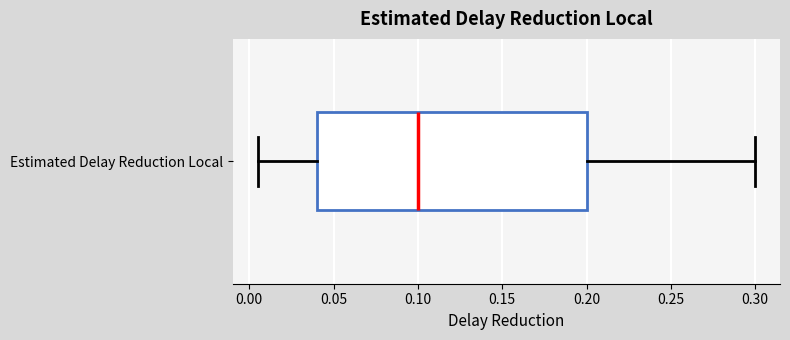

Transcribe this box plot: give where the median line is, the range the box spans, and where the two whiskers end, as read against the x-axis. The values are not printed on the chart, so give them approximately, as read against the axis.

median 0.100, box 0.040 to 0.200, whiskers 0.005 to 0.300